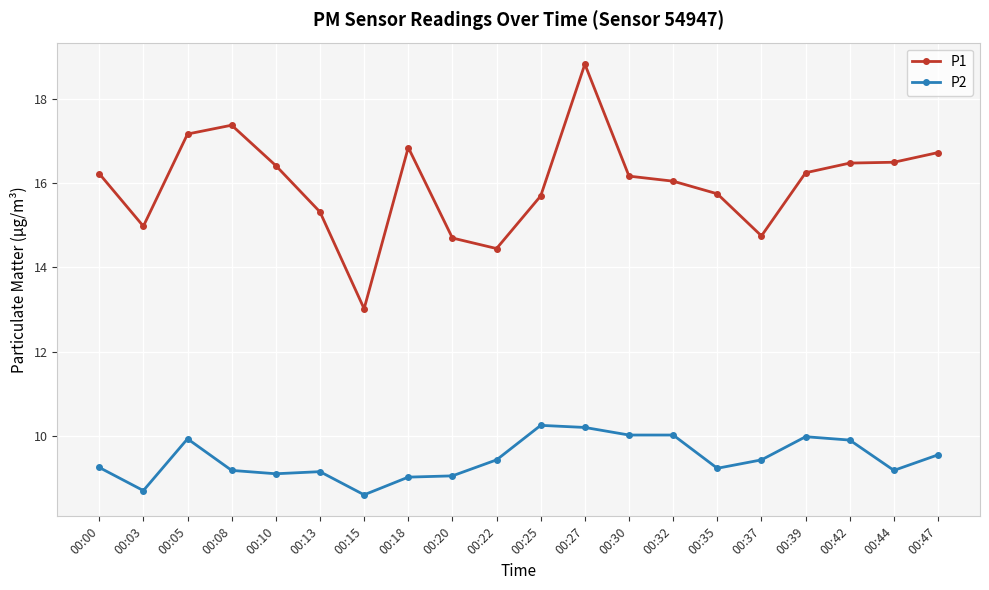

Where does the P1 series first go above 16?

00:00